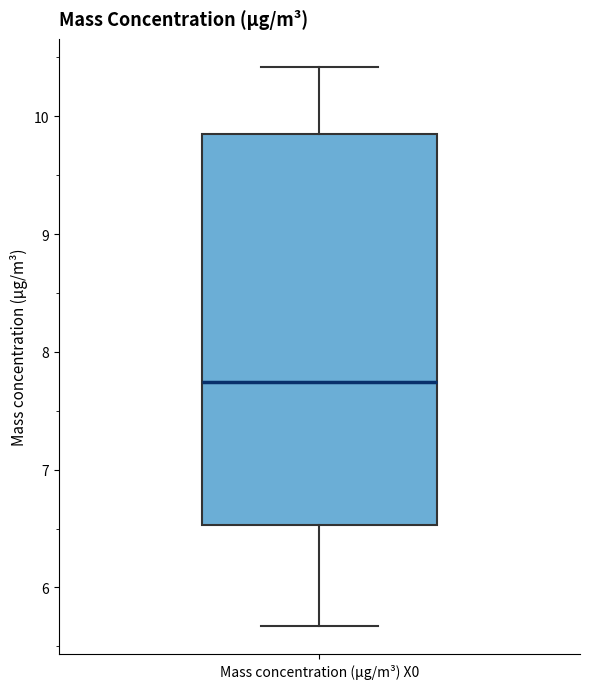

Transcribe this box plot: give where the median line is, the range the box spans, and where the two whiskers end, as read against the y-axis. The values are not printed on the chart, so give them approximately, as read against the axis.

median 7.7, box 6.5 to 9.9, whiskers 5.7 to 10.4